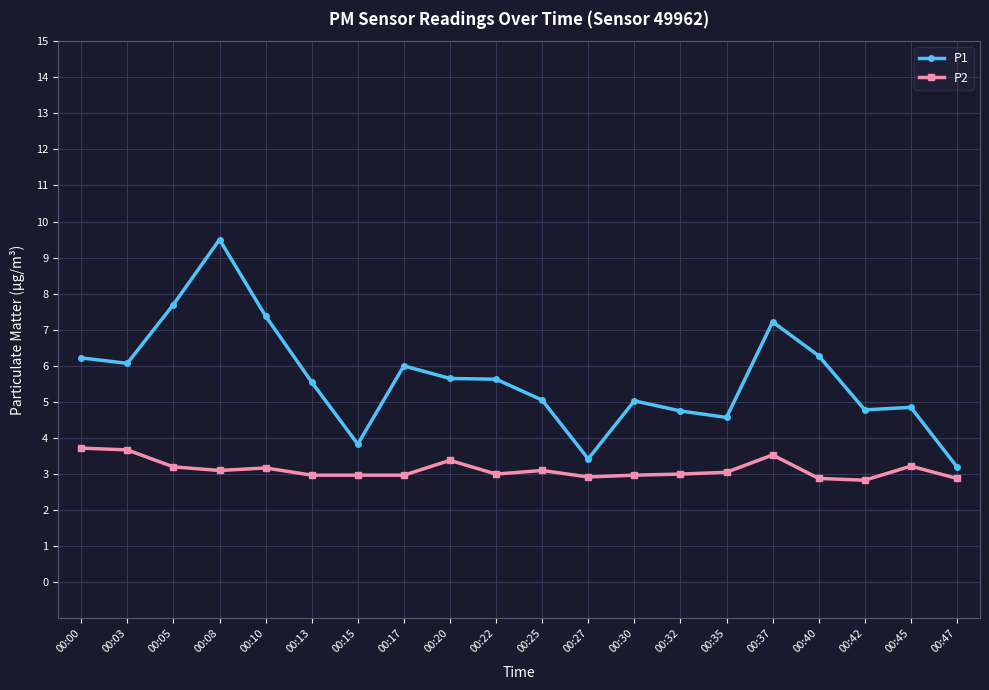

What is the sum of all P2 values?

62.5